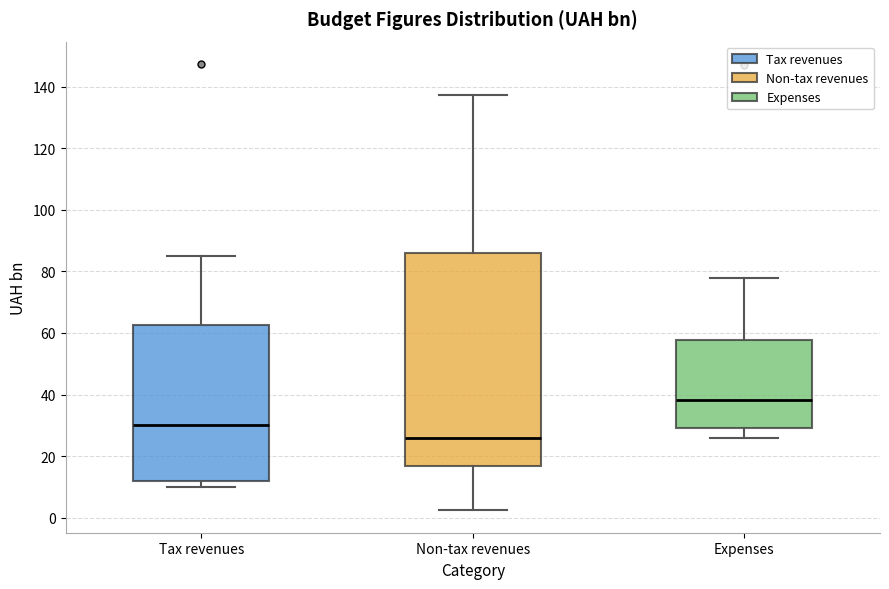

Reading left to right, transcribe this box plot: for each box, give where its median line is, the range the box spans, and where its two whiskers end, as read against the y-axis. The values are not printed on the chart, so give them approximately, as read against the axis.

Tax revenues: median 30, box 12 to 62, whiskers 10 to 84
Non-tax revenues: median 26, box 16 to 86, whiskers 2 to 138
Expenses: median 38, box 30 to 58, whiskers 26 to 78